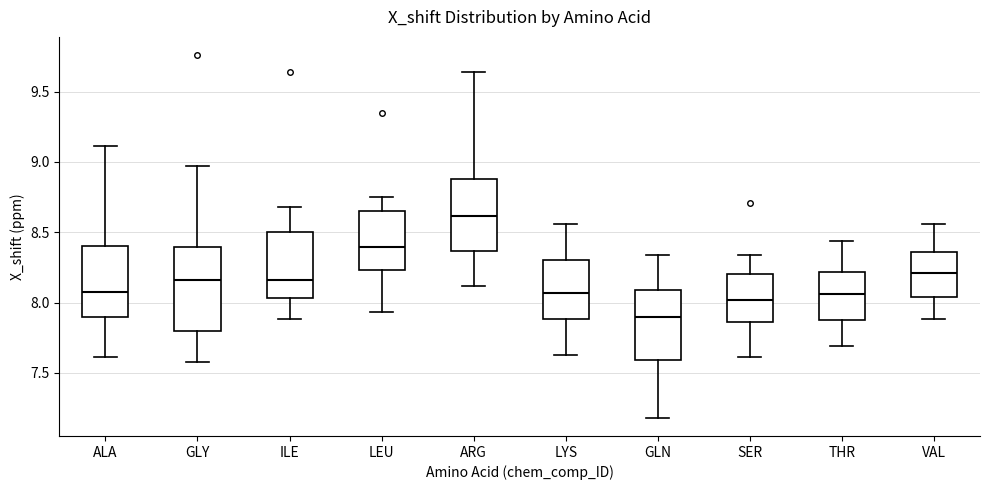

Reading left to right, transcribe this box plot: for each box, give where its median line is, the range the box spans, and where its two whiskers end, as read against the y-axis. The values are not printed on the chart, so give them approximately, as read against the axis.

ALA: median 8.10, box 7.90 to 8.40, whiskers 7.60 to 9.10
GLY: median 8.15, box 7.80 to 8.40, whiskers 7.60 to 8.95
ILE: median 8.15, box 8.05 to 8.50, whiskers 7.90 to 8.70
LEU: median 8.40, box 8.25 to 8.65, whiskers 7.95 to 8.75
ARG: median 8.60, box 8.35 to 8.90, whiskers 8.10 to 9.65
LYS: median 8.05, box 7.90 to 8.30, whiskers 7.65 to 8.55
GLN: median 7.90, box 7.60 to 8.10, whiskers 7.20 to 8.35
SER: median 8.00, box 7.85 to 8.20, whiskers 7.60 to 8.35
THR: median 8.05, box 7.90 to 8.20, whiskers 7.70 to 8.45
VAL: median 8.20, box 8.05 to 8.35, whiskers 7.90 to 8.55